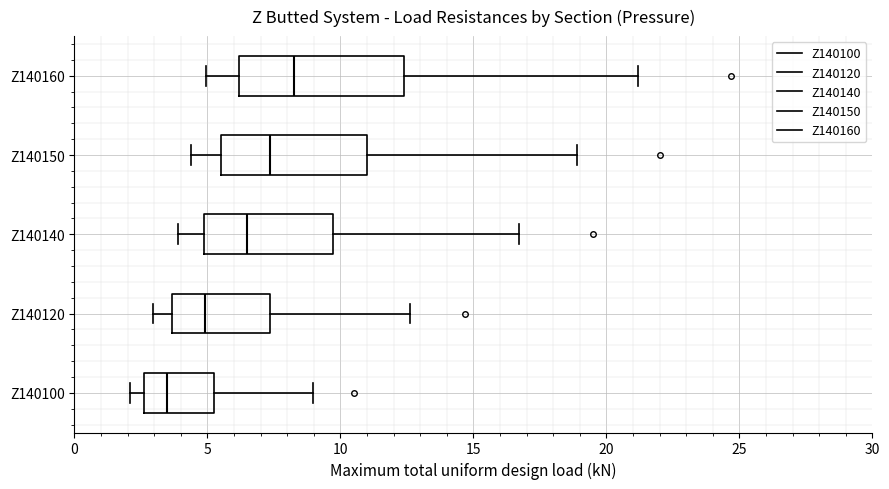

Where does the left whisker of the box for Z140160 end on the x-axis? The values are not printed on the chart, so give them approximately, as read against the axis.

5.0